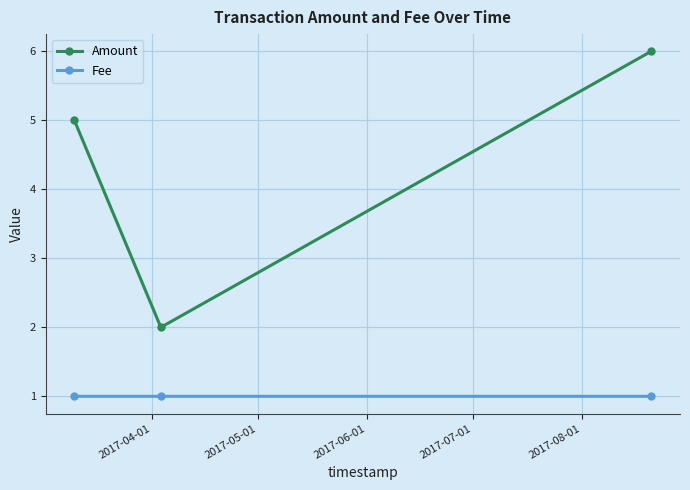

Which series has the widest spread of values?

Amount